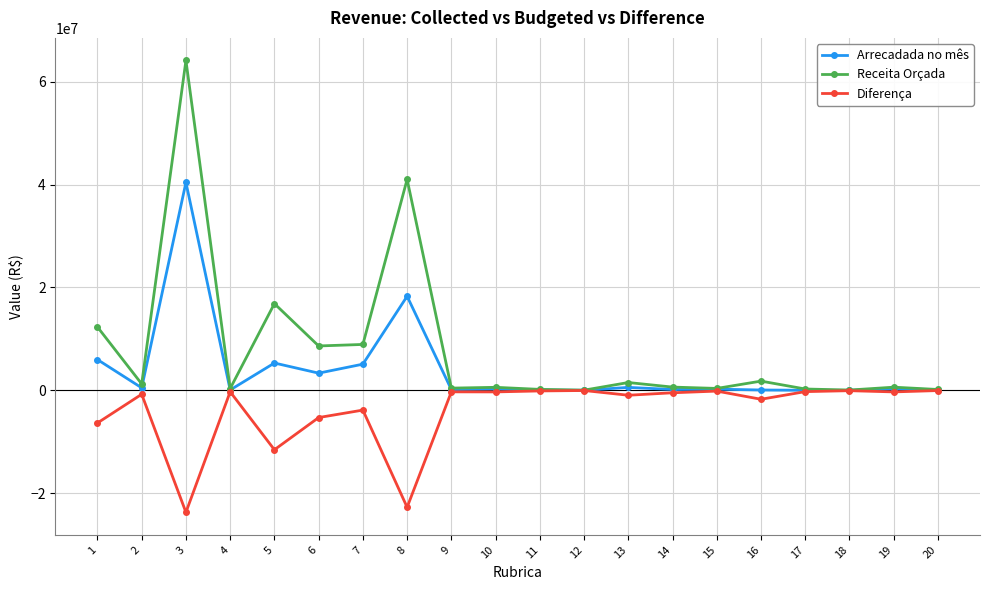

Which series has the largest total across all categories?

Receita Orçada